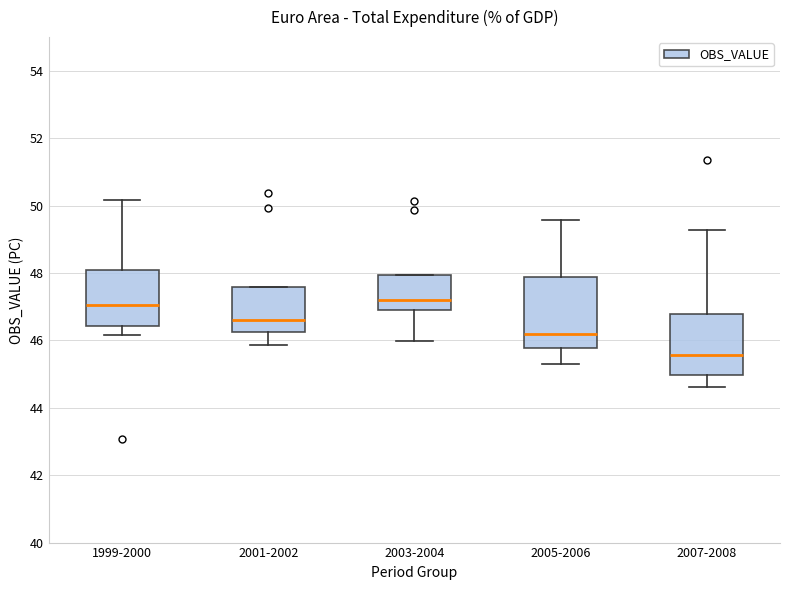

Comparing the boxes themselves (not the whiskers), which one is the tallest?

2005-2006